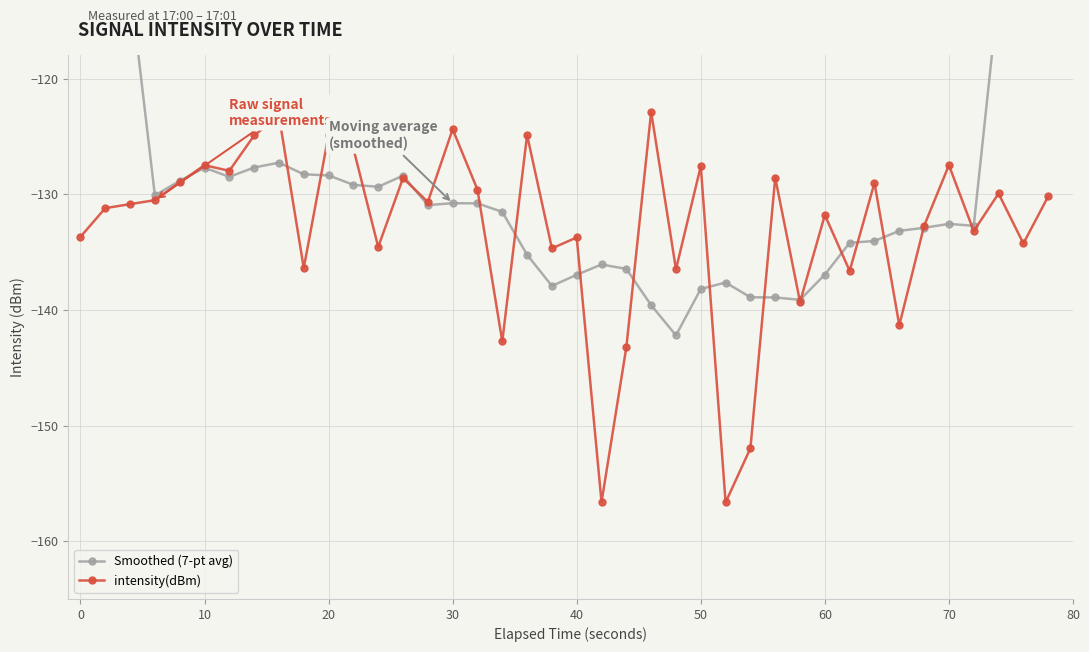

The value of intensity(dBm) at 10 is -127.5. True or false?

True